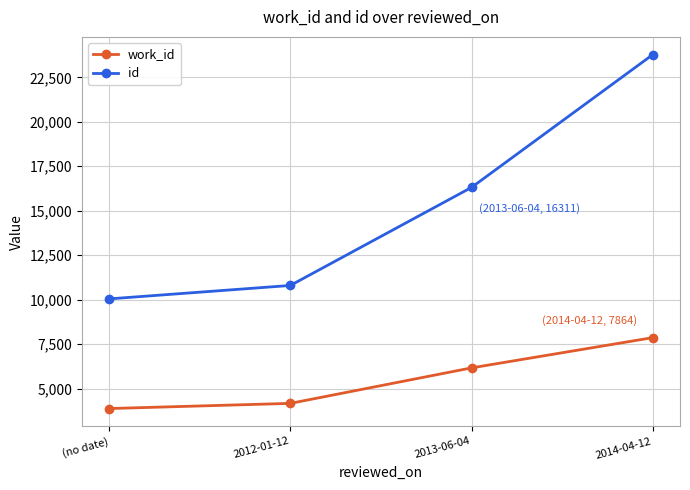

True or false: id has more than 1 interior local peaks.

False